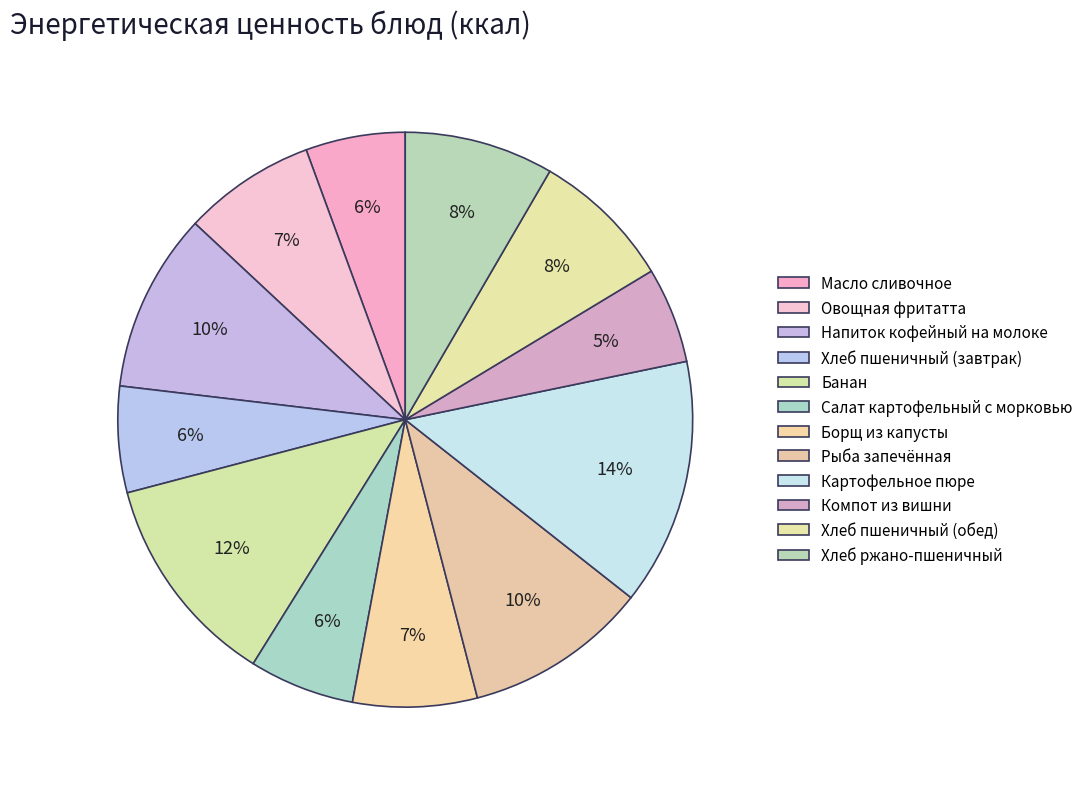

How many segments does this pie chart have?

12